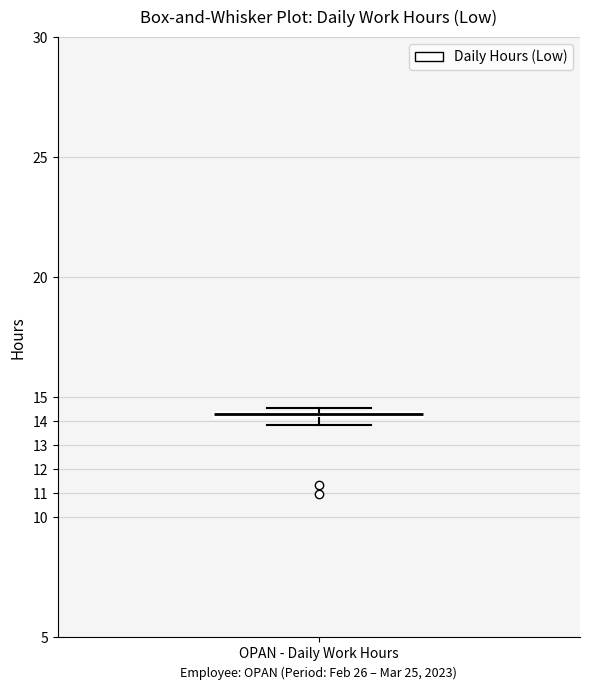

Transcribe this box plot: give where the median line is, the range the box spans, and where the two whiskers end, as read against the y-axis. The values are not printed on the chart, so give them approximately, as read against the axis.

median 14.3 (drawn on the box's upper edge), box 14.2 to 14.4, whiskers 13.8 to 14.6